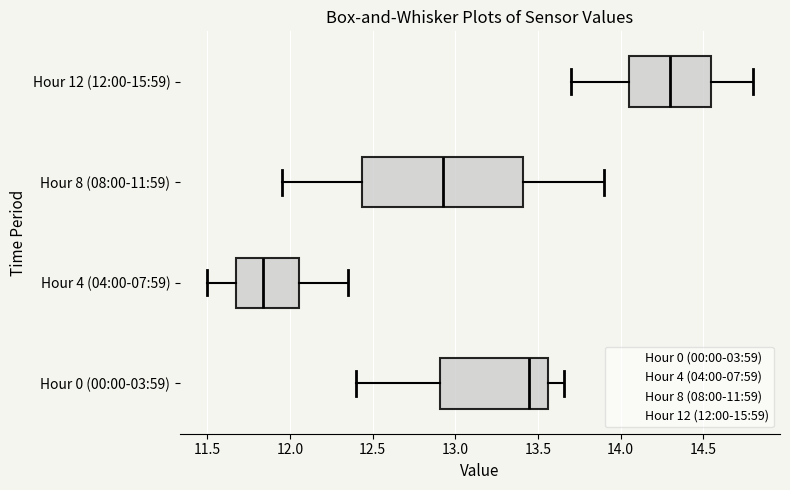

Reading bottom to top, read every box against the x-axis: the position of its median line, the range the box covers, and the ends of its whiskers. The values are not printed on the chart, so give them approximately, as read against the axis.

Hour 0 (00:00-03:59): median 13.45, box 12.90 to 13.55, whiskers 12.40 to 13.65
Hour 4 (04:00-07:59): median 11.85, box 11.65 to 12.05, whiskers 11.50 to 12.35
Hour 8 (08:00-11:59): median 12.95, box 12.45 to 13.40, whiskers 11.95 to 13.90
Hour 12 (12:00-15:59): median 14.30, box 14.05 to 14.55, whiskers 13.70 to 14.80